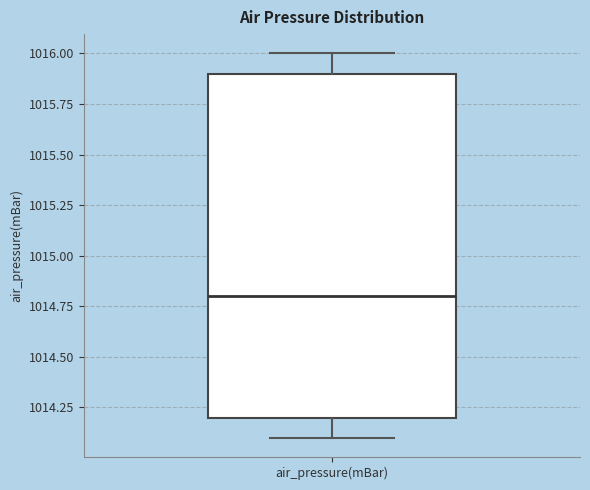

Transcribe this box plot: give where the median line is, the range the box spans, and where the two whiskers end, as read against the y-axis. The values are not printed on the chart, so give them approximately, as read against the axis.

median 1014.8, box 1014.2 to 1015.9, whiskers 1014.1 to 1016.0